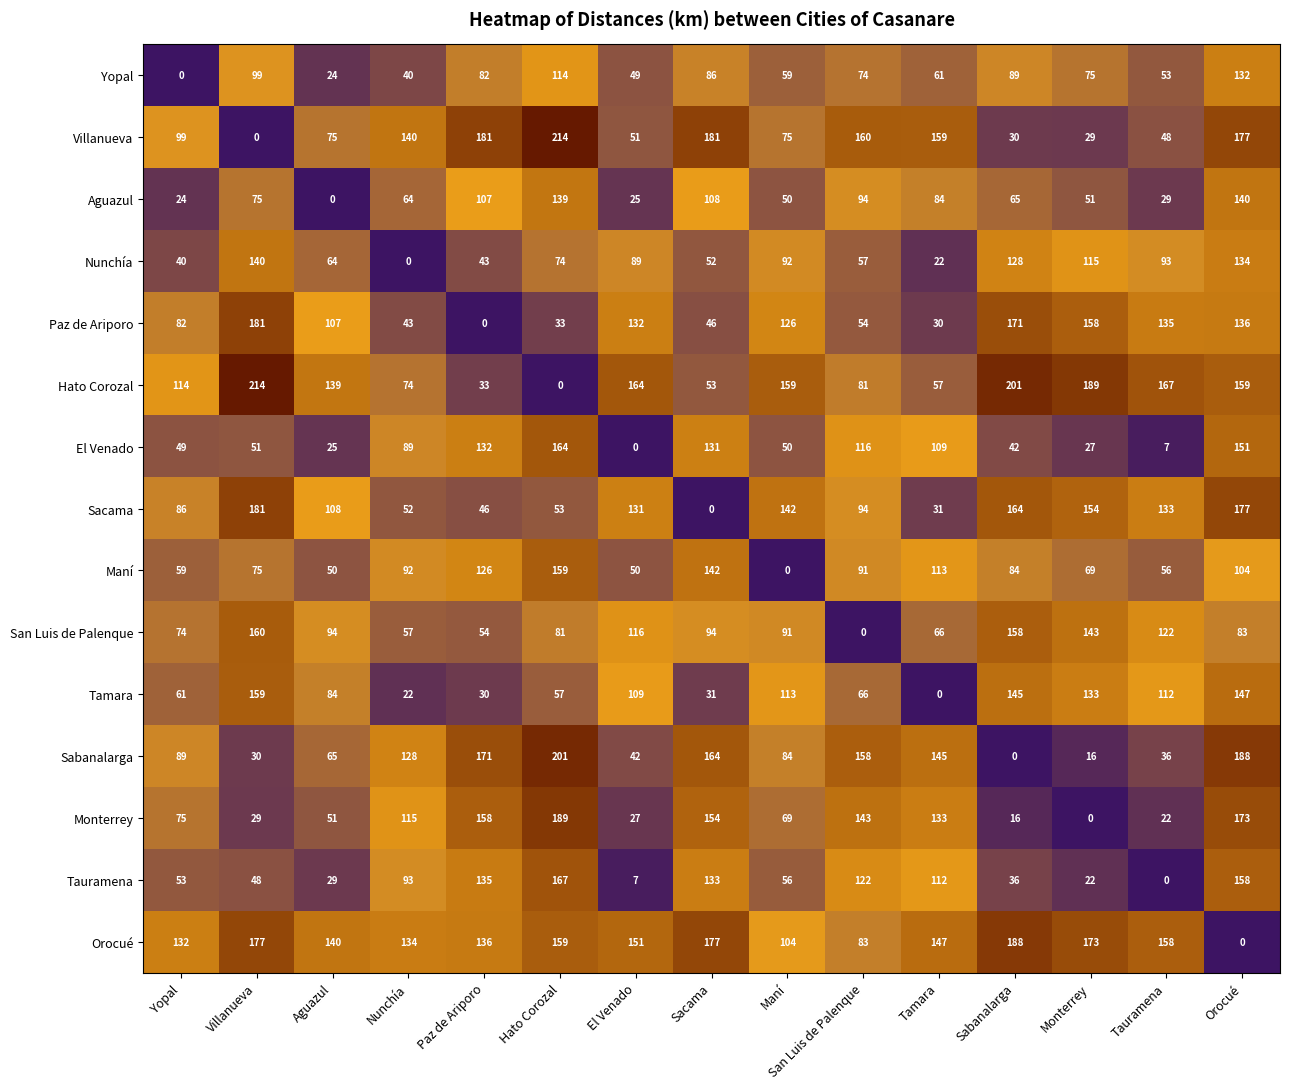

True or false: San Luis de Palenque has a value of 143 at Monterrey.

True